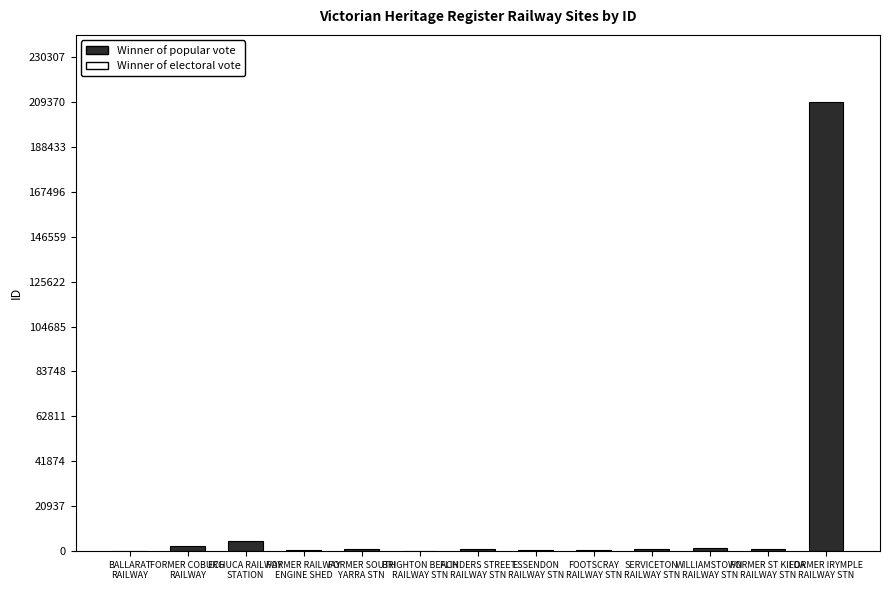

Are the bars horizontal?

No